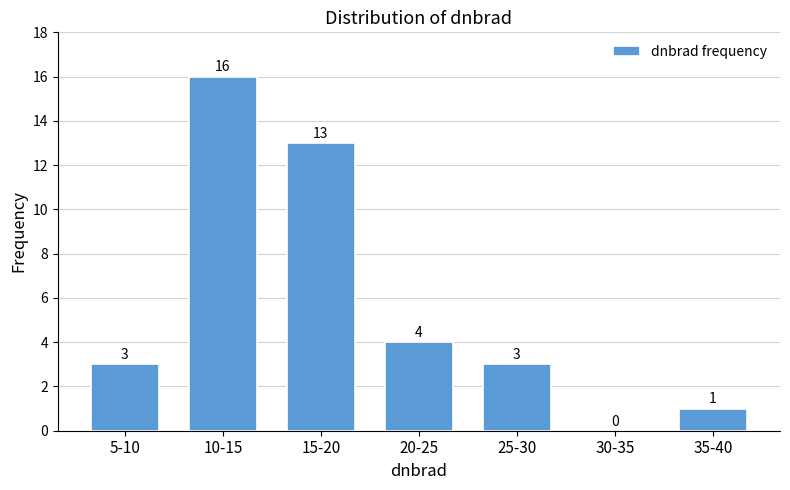

Reading left to right, transcribe all the data shown in this chart.

5-10=3	10-15=16	15-20=13	20-25=4	25-30=3	30-35=0	35-40=1